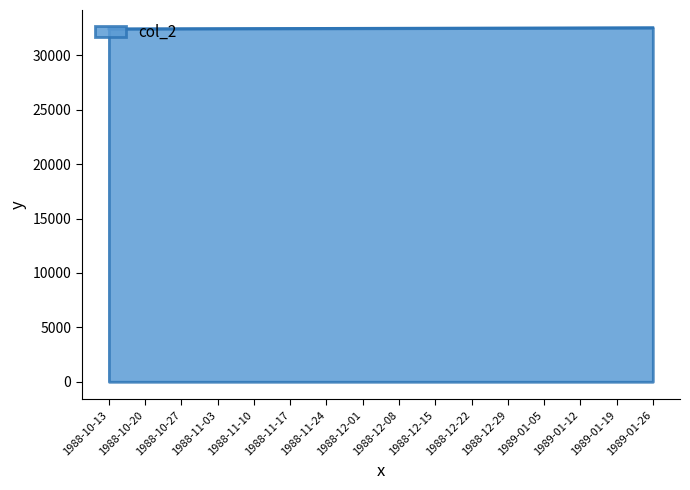

Approximately how many times larger is the value at 1988-12-01 compared to 1988-11-03?

1.0